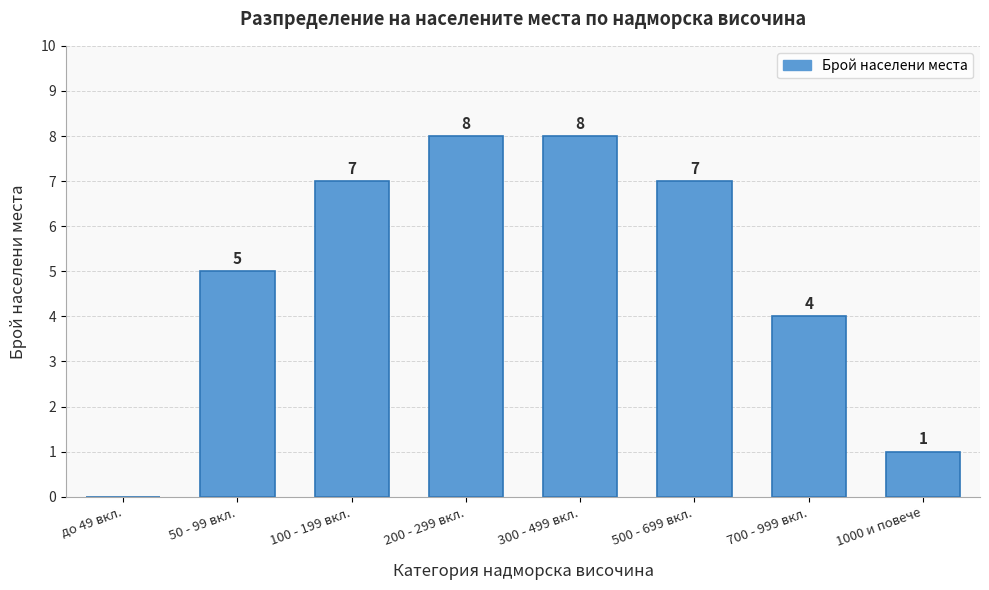

Reading left to right, extract all data points from this chart.

до 49 вкл.=0	50 - 99 вкл.=5	100 - 199 вкл.=7	200 - 299 вкл.=8	300 - 499 вкл.=8	500 - 699 вкл.=7	700 - 999 вкл.=4	1000 и повече=1